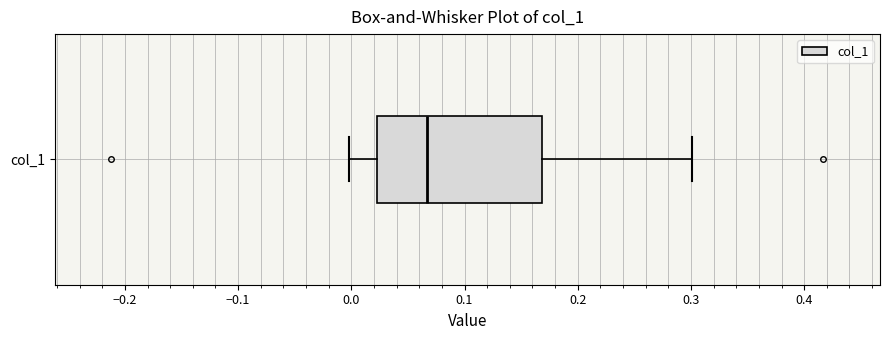

Where does the median line of the box for col_1 sit on the x-axis? The values are not printed on the chart, so give them approximately, as read against the axis.

0.07